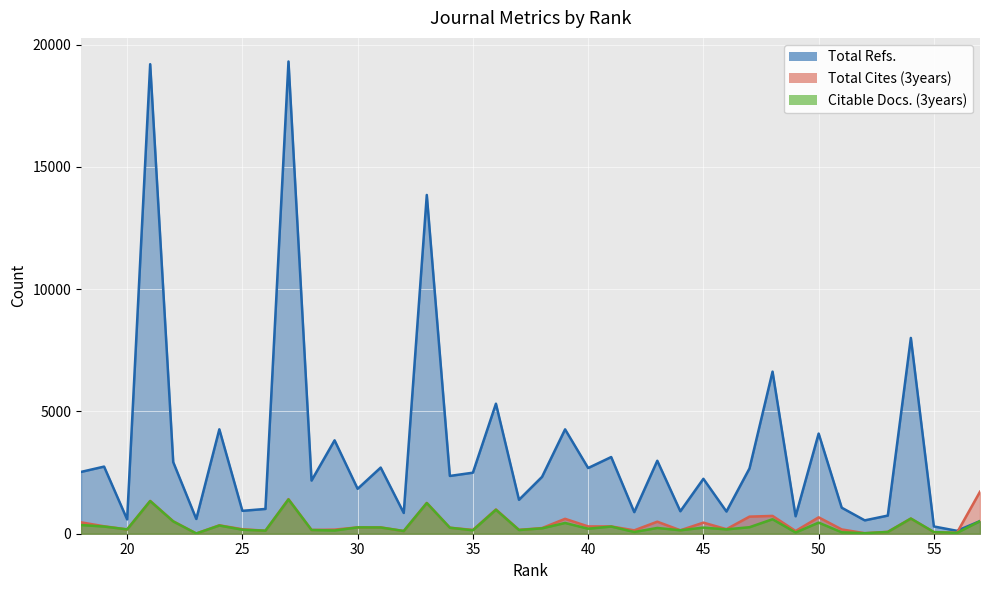

What is the average value of the Citable Docs. (3years) series?

329